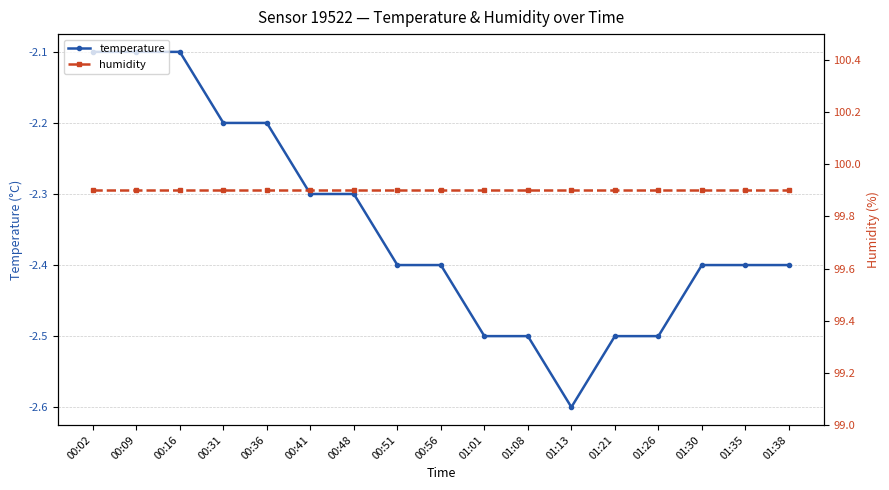

Which series has the largest total across all categories?

humidity